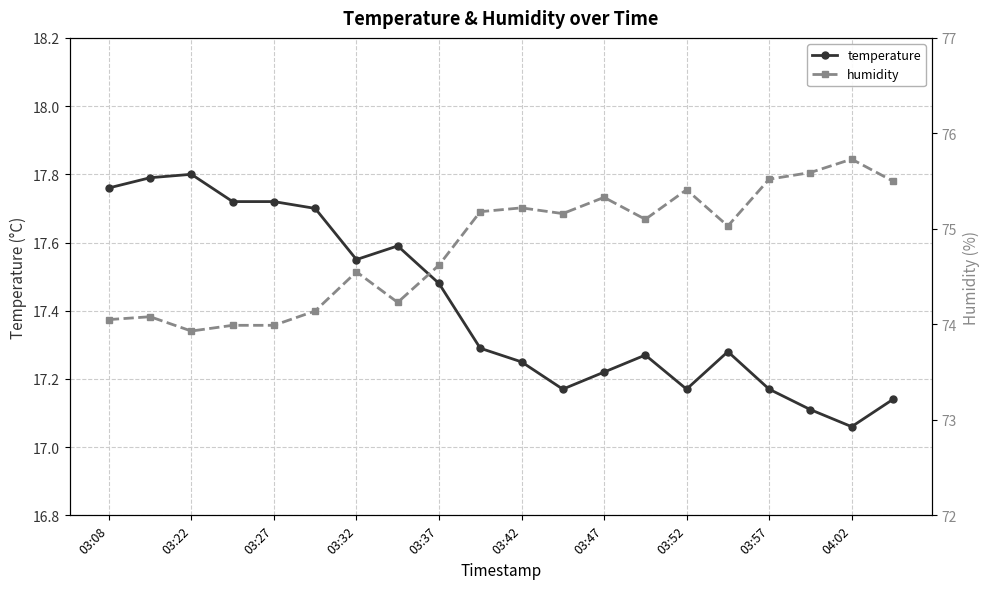

At which label does temperature reach its minimum?

04:02